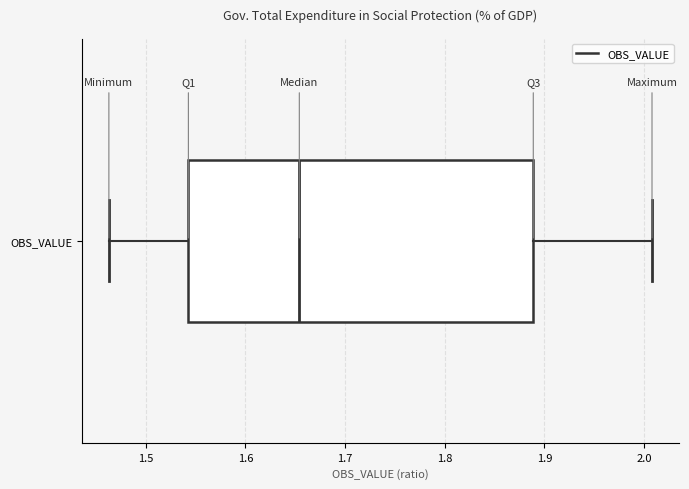

Where does the right whisker of the box for OBS_VALUE end on the x-axis? The values are not printed on the chart, so give them approximately, as read against the axis.

2.01